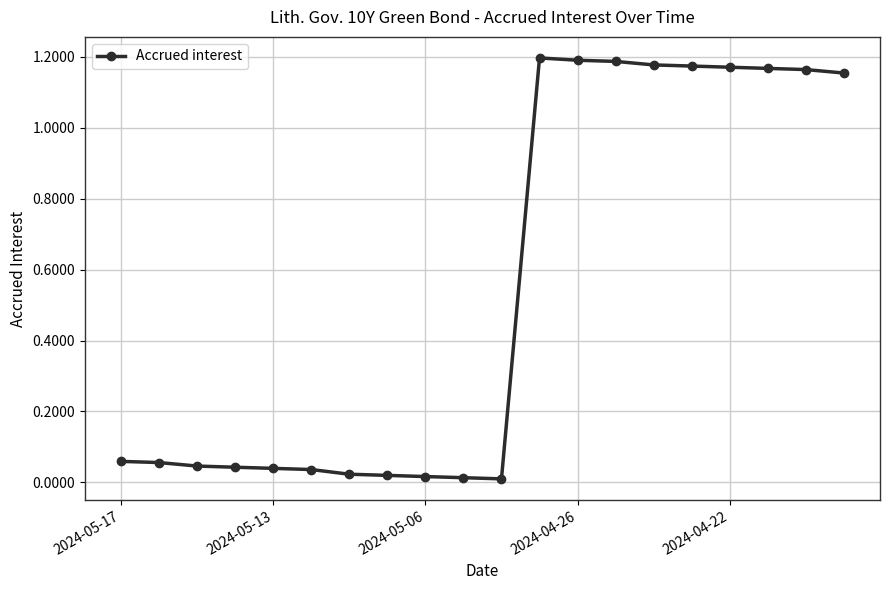

How many lines are shown in the chart?

1